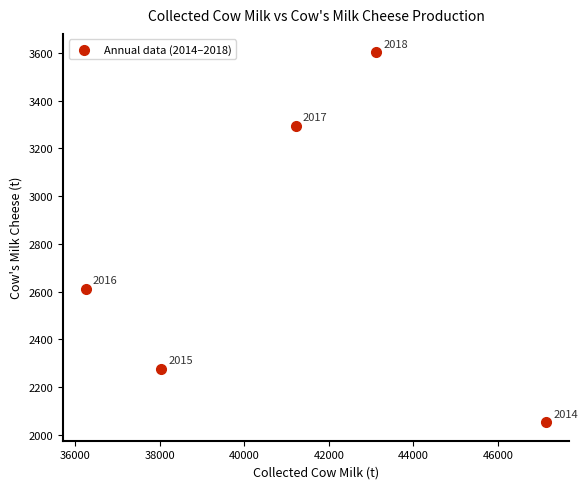

What is the average Y value?

2767.3